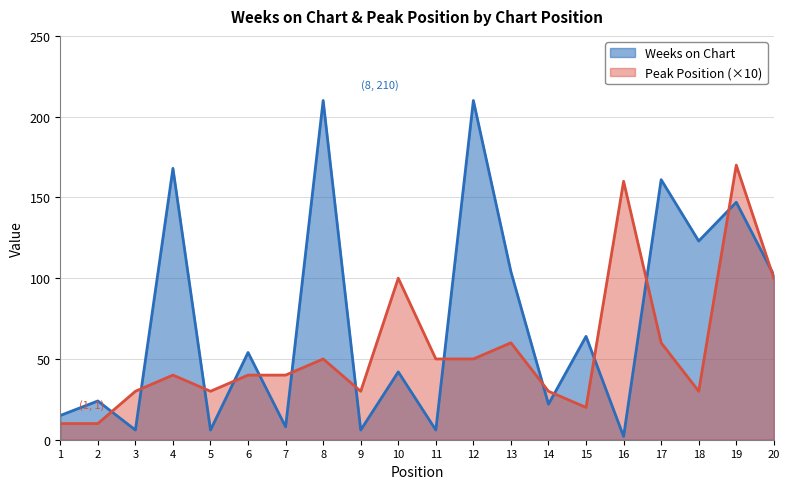

Reading left to right, what are all the values shown in this chart?

Weeks on Chart: 1=15	2=24	3=6	4=168	5=6	6=54	7=8	8=210	9=6	10=42	11=6	12=210	13=104	14=22	15=64	16=2	17=161	18=123	19=147	20=102
Peak Position: 1=10	2=10	3=30	4=40	5=30	6=40	7=40	8=50	9=30	10=100	11=50	12=50	13=60	14=30	15=20	16=160	17=60	18=30	19=170	20=100